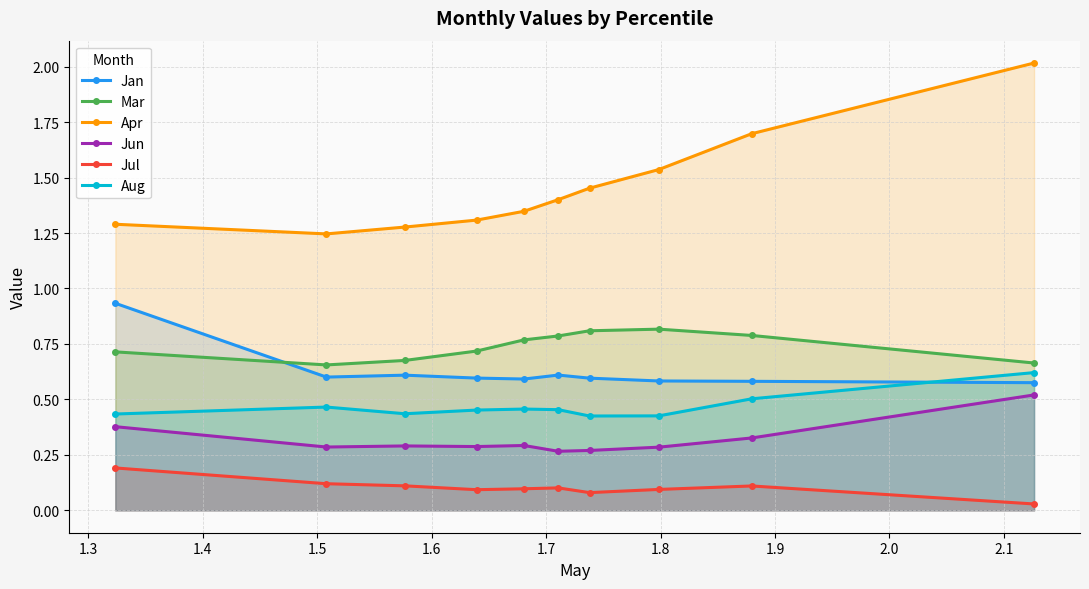

How many series are shown in this chart?

6